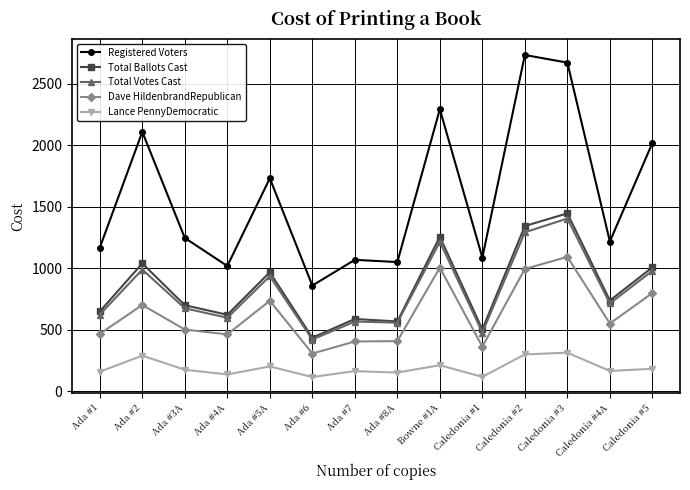

Which series has the largest total across all categories?

Registered Voters